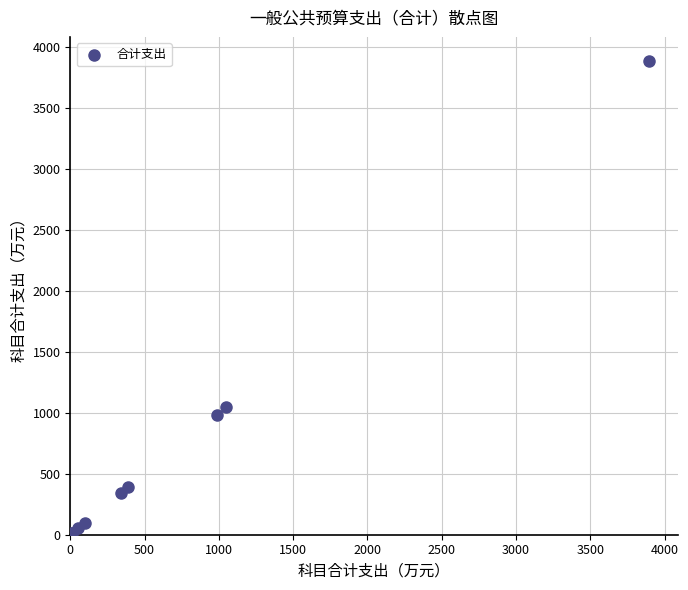

What Y value in the scatter plot is closest to 1951?

1047.7